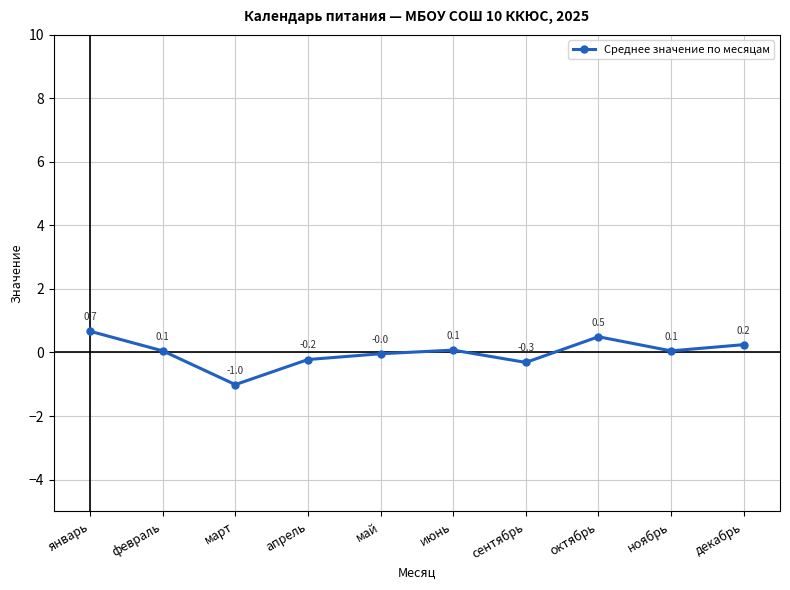

What is the approximate value at ноябрь?

0.1